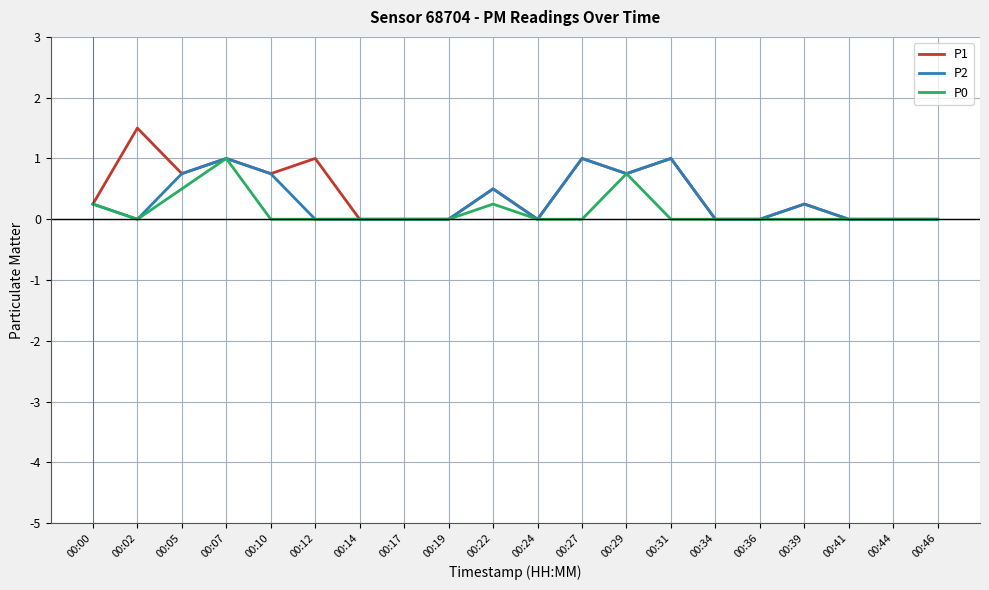

What are all the series names shown in the legend?

P1, P2, P0